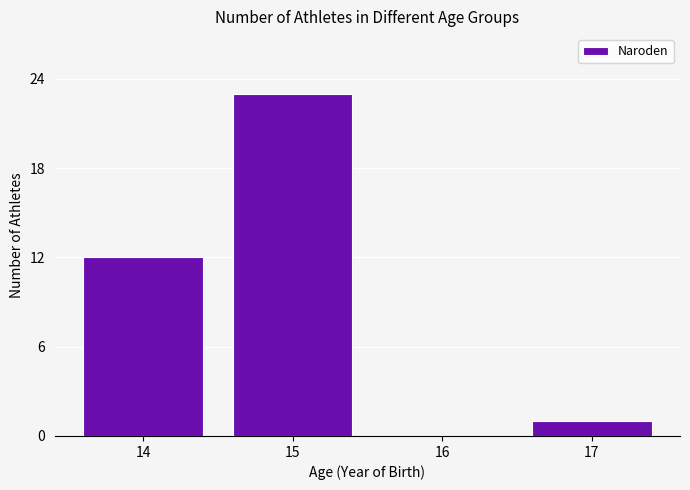

Reading left to right, transcribe all the data shown in this chart.

14=12	15=23	16=0	17=1